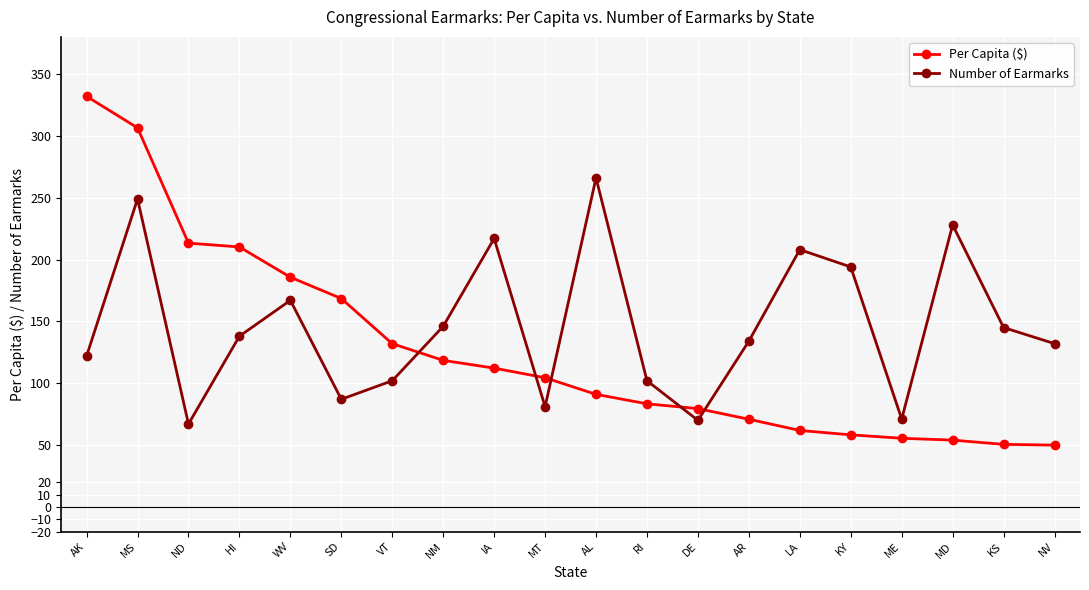

What is the value of the Number of Earmarks point at the 7th from the left?

102.0